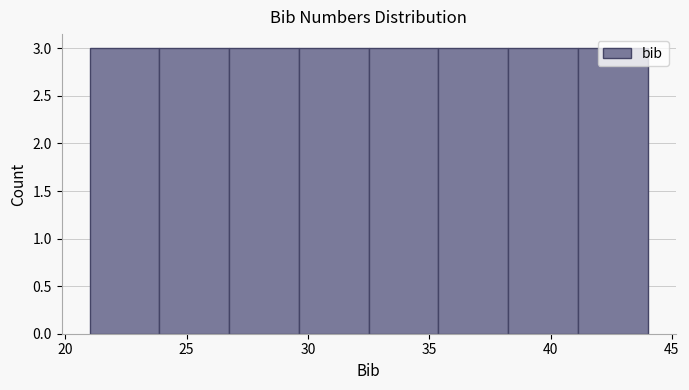

How tall is the bar that spans 41.0 to 44.0 on the x-axis? Neither the bar edges nor the heights are printed on the chart, so give them approximately, as read against the axes.

3